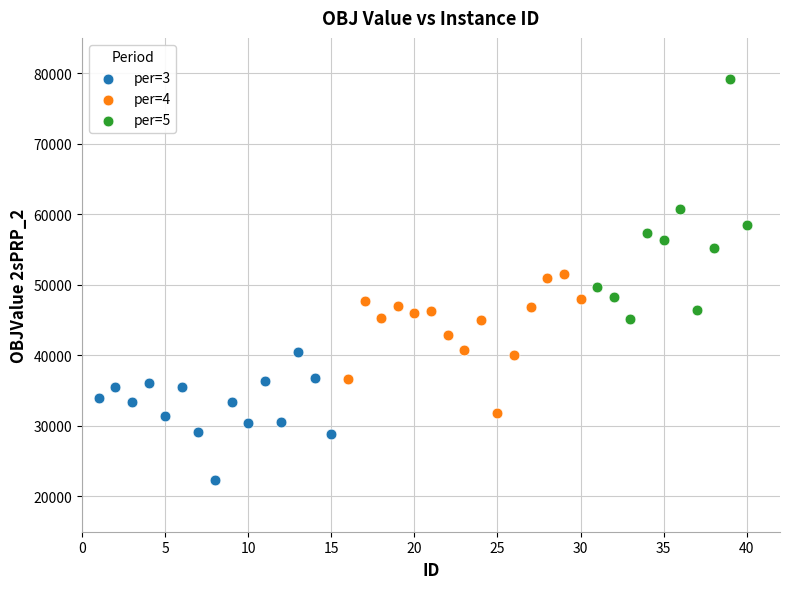

Which series contains the highest Y value?

per=5